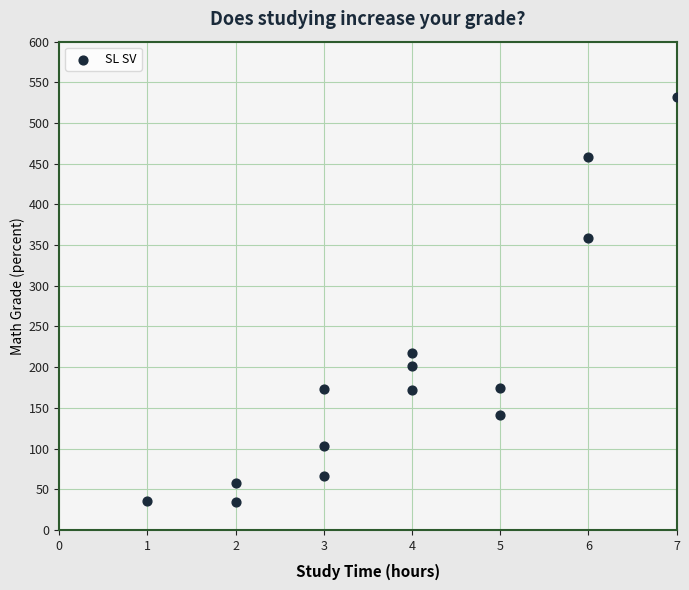

What Y value in the scatter plot is closest to 283?

218